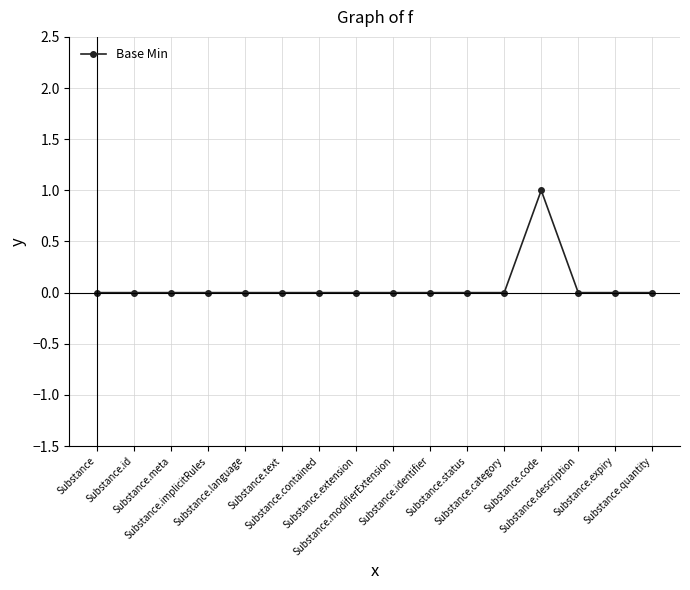

What position from the left is Substance.description?

14